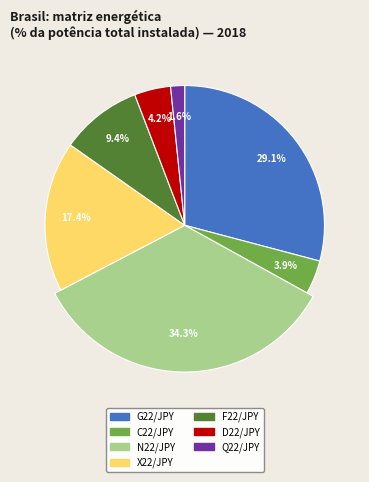

Does C22/JPY represent more than half of the total?

No